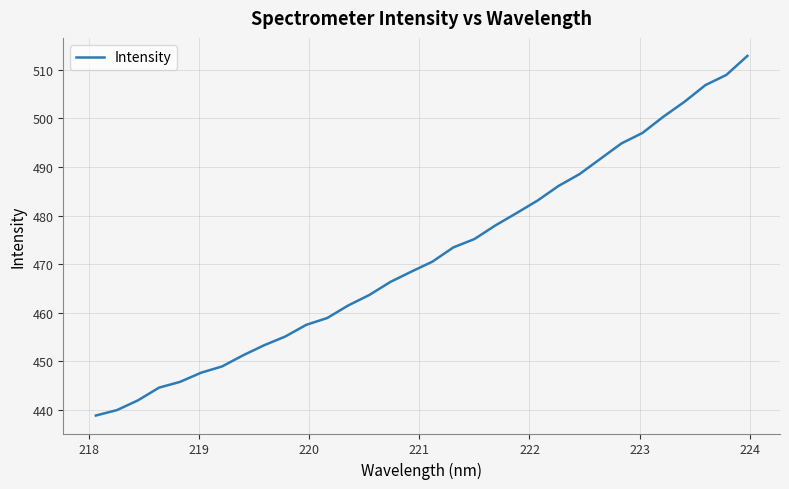

Is this an area chart (filled region under the line)?

No